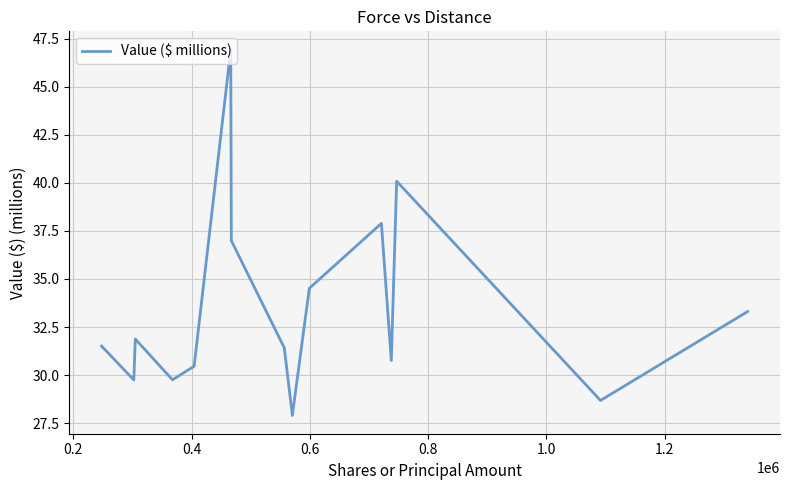

What is the difference between the maximum and minimum values?

19.0